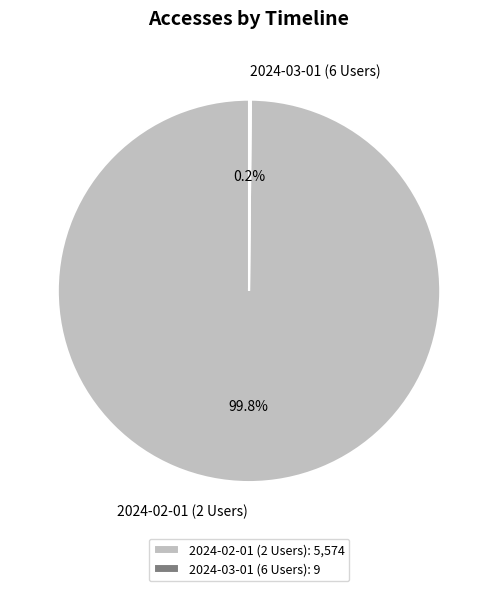

To the nearest percent, what is the difference between the largest and smallest slice percentages?

100%